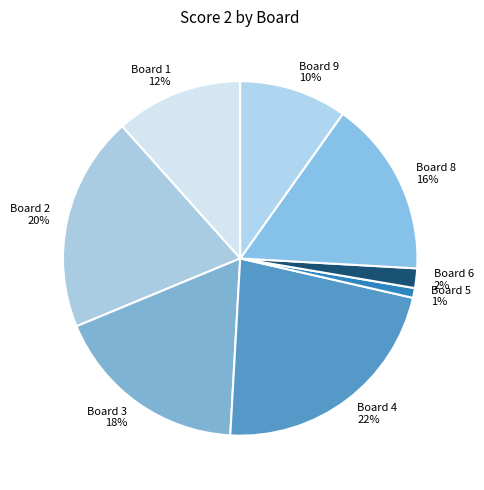

Which slice is the largest?

Board 4